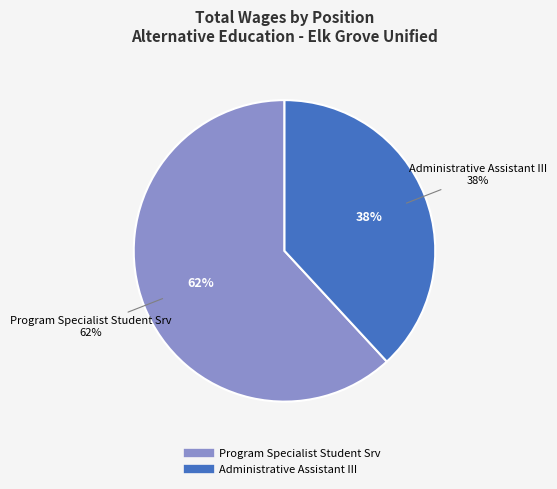

What is the change in value from Program Specialist Student Srv to Administrative Assistant III?

-27863